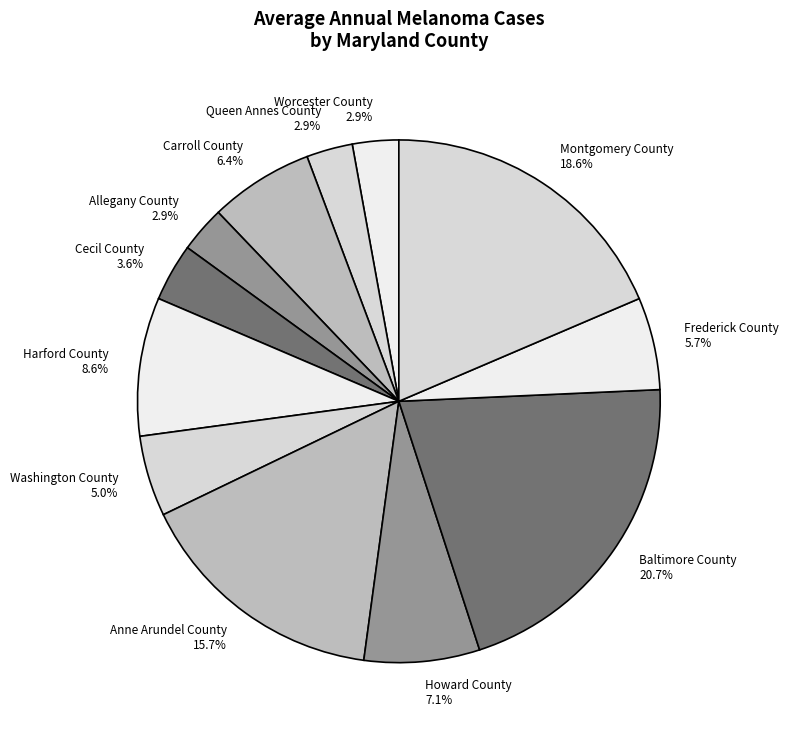

Is there any slice that represents more than half of the pie?

No